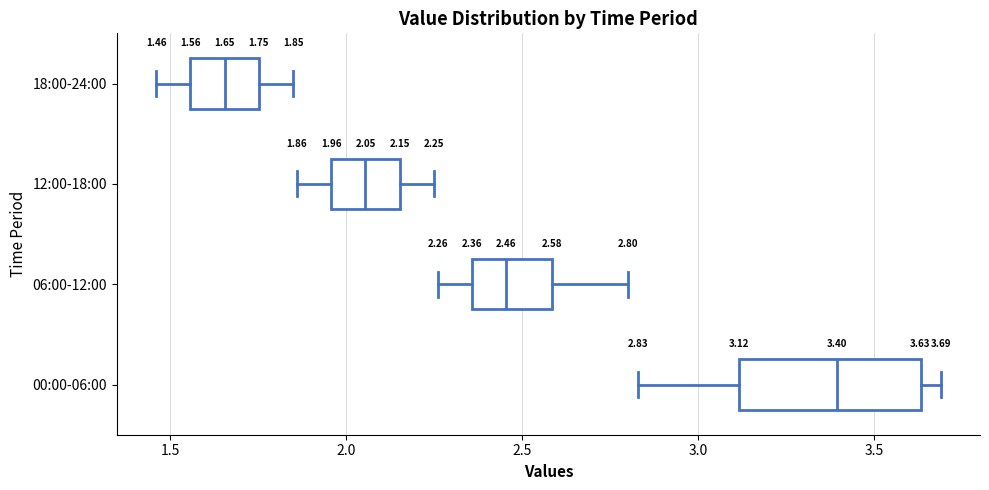

Which box has the furthest to the left median line?

18:00-24:00